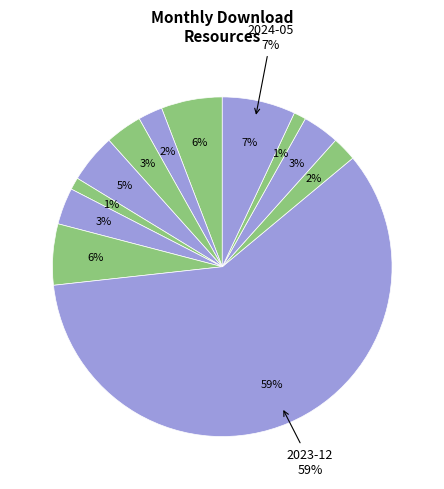

What is the majority slice?

2023-12